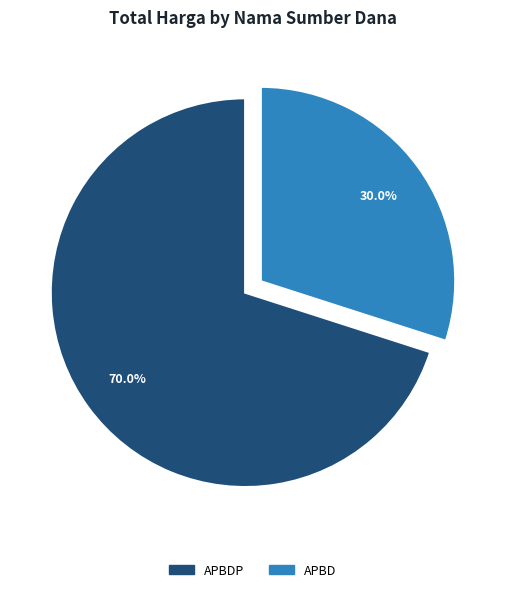

Count the number of slices in the pie.

2